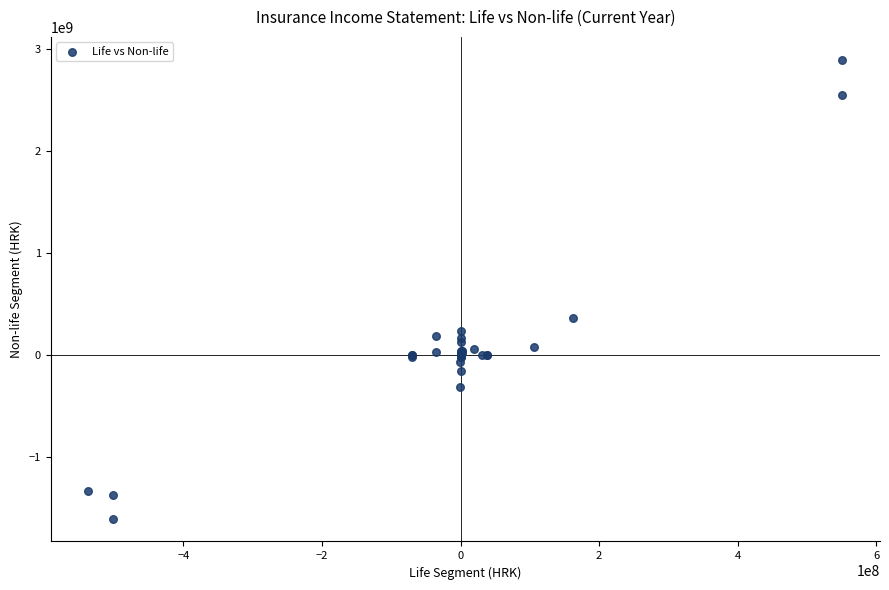

What Y value in the scatter plot is closest to 646976482?

360526405